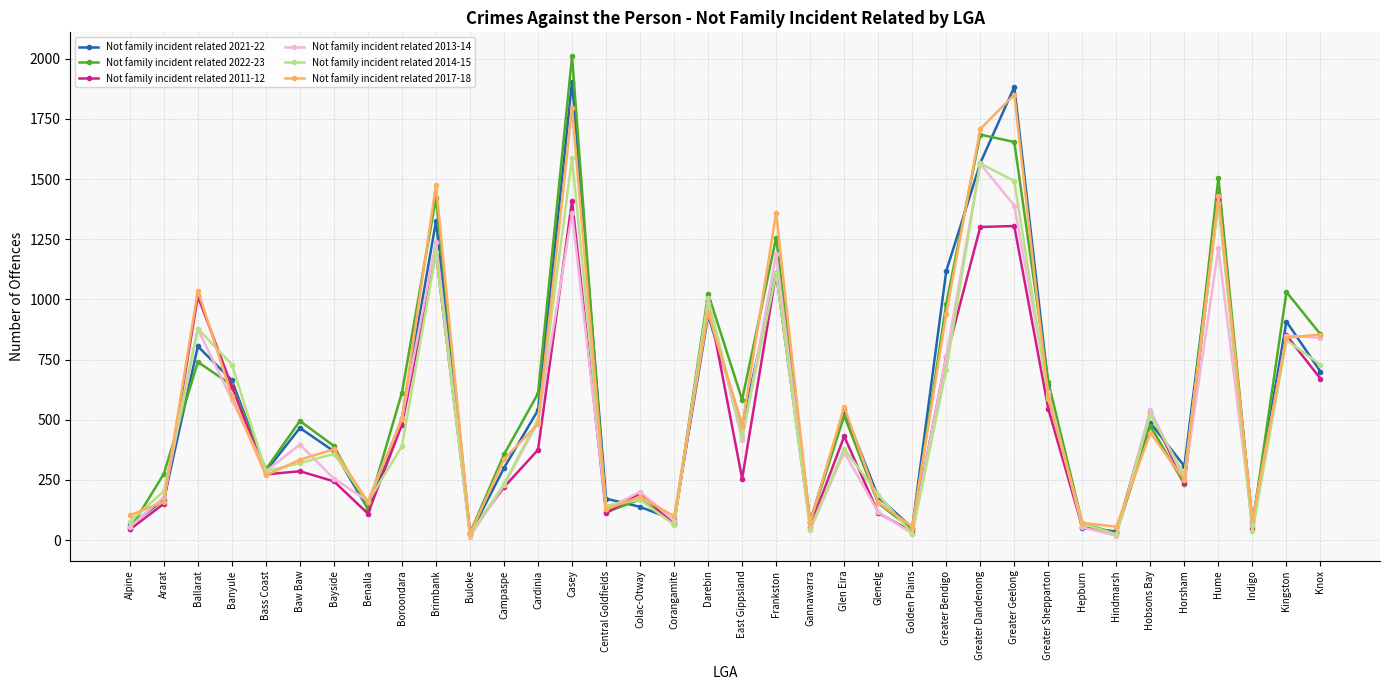

The Not family incident related 2021-22 series shows 744 at Hobsons Bay. True or false?

False